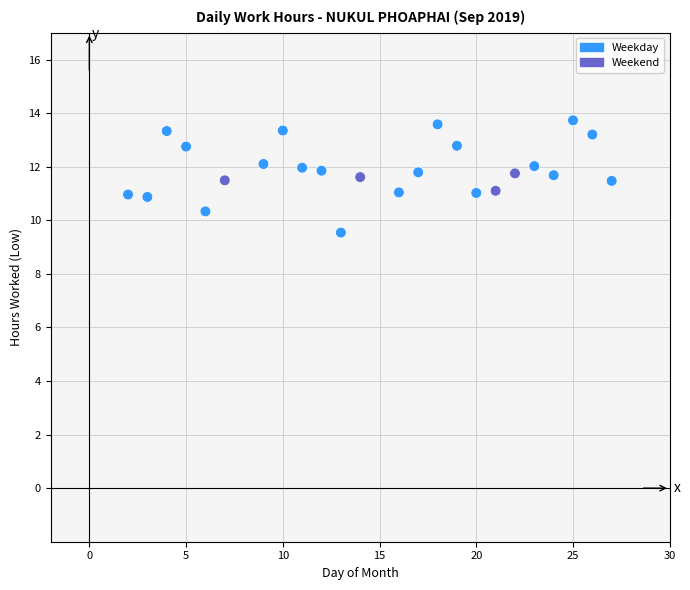

What is the range of X values (max minus min)?

25.0